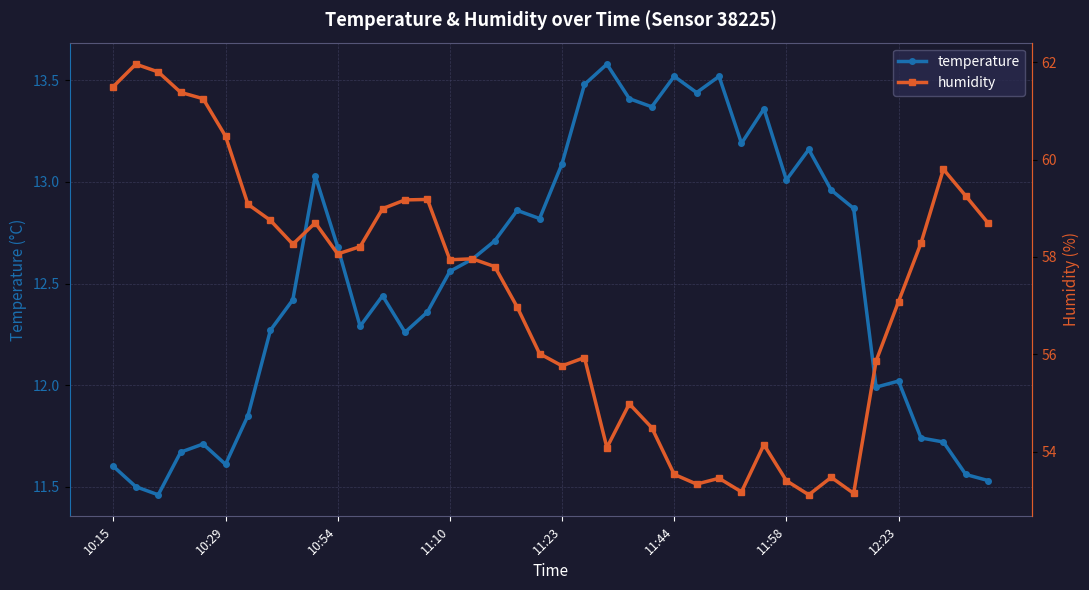

Reading right to left, extract all data points from this chart.

temperature: 11.5	11.6	11.7	11.7	12.0	12.0	12.9	13.0	13.2	13.0	13.4	13.2	13.5	13.4	13.5	13.4	13.4	13.6	13.5	13.1	12.8	12.9	12.7	12.6	12.6	12.4	12.3	12.4	12.3	12.7	13.0	12.4	12.3	11.8	11.6	11.7	11.7	11.5	11.5	11.6
humidity: 58.7	59.2	59.8	58.3	57.1	55.9	53.1	53.5	53.1	53.4	54.1	53.2	53.5	53.3	53.5	54.5	55.0	54.1	55.9	55.8	56.0	57.0	57.8	58.0	57.9	59.2	59.2	59.0	58.2	58.1	58.7	58.3	58.8	59.1	60.5	61.2	61.4	61.8	62.0	61.5